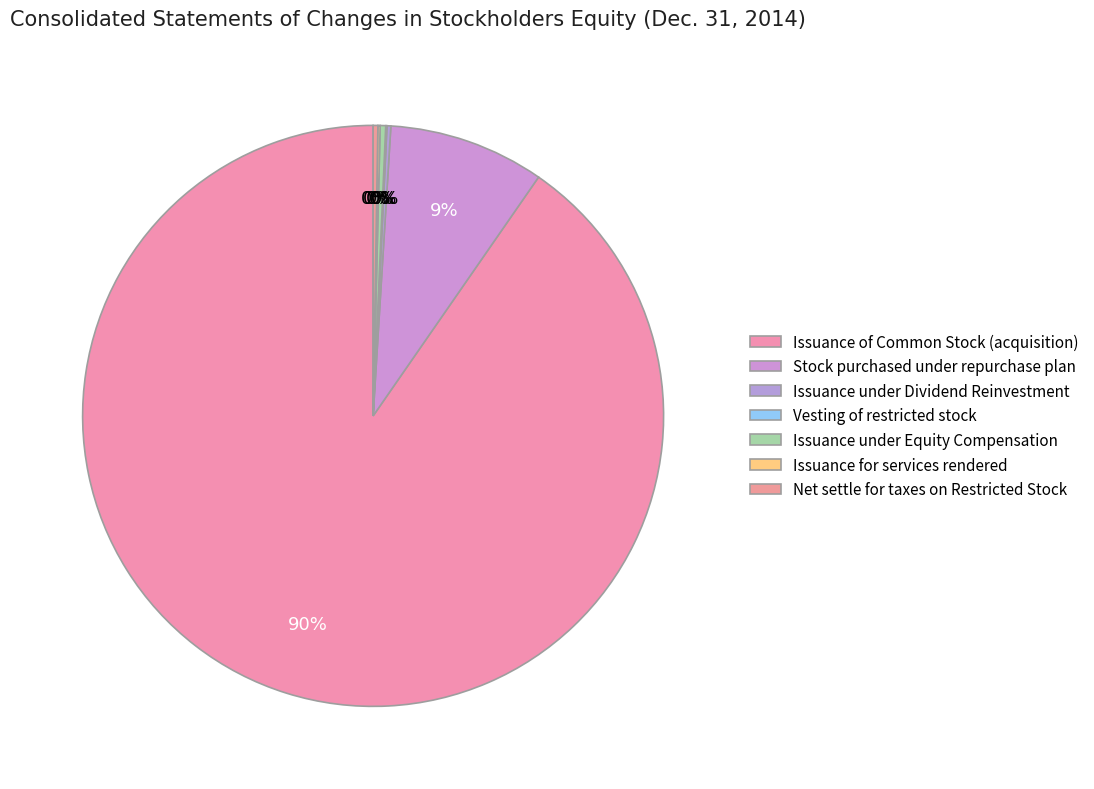

What is the change in value from Stock purchased under repurchase plan to Issuance under Equity Compensation?

-2049982